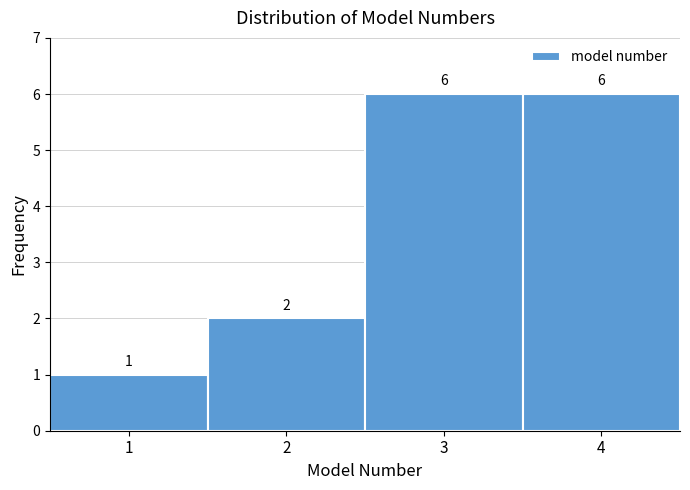

Reading left to right, list every bar in this chart as the range it spans on the x-axis followed by its height.

0.5 to 1.5: 1
1.5 to 2.5: 2
2.5 to 3.5: 6
3.5 to 4.5: 6